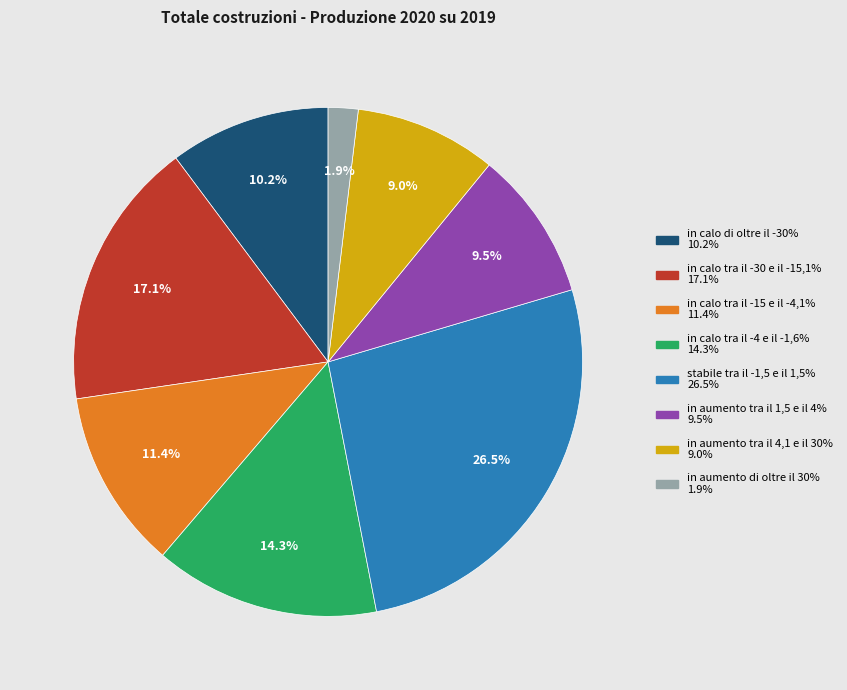

Combined, what portion of the pie is stabile tra il -1,5 e il 1,5% and in calo tra il -4 e il -1,6%?

40.8%